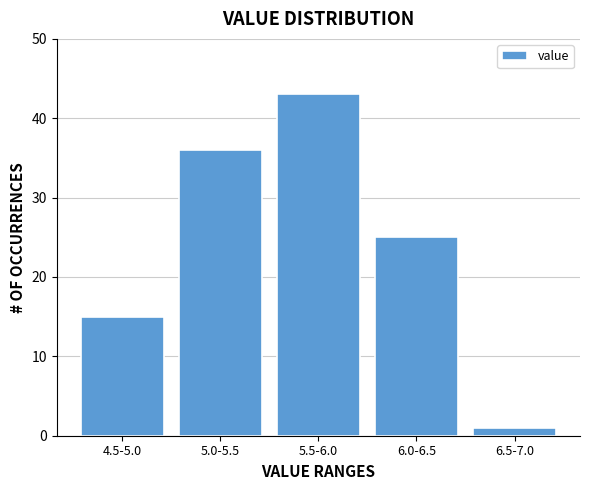

Reading left to right, list all the values displayed in this chart.

15	36	43	25	1